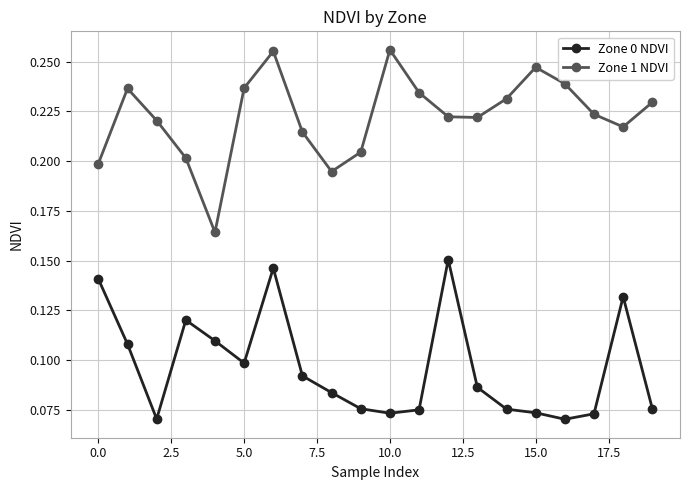

True or false: Zone 0 NDVI has more than 1 points higher than both neighbors.

True